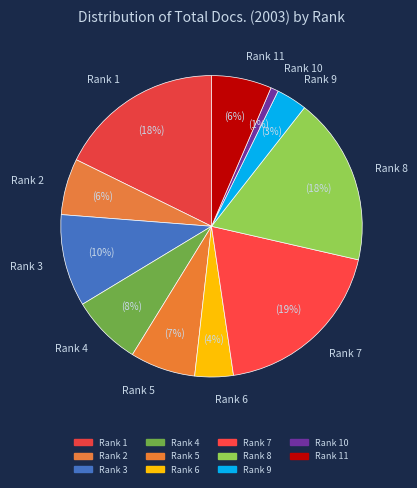

To the nearest percent, what percentage of the pie is Rank 2?

6%